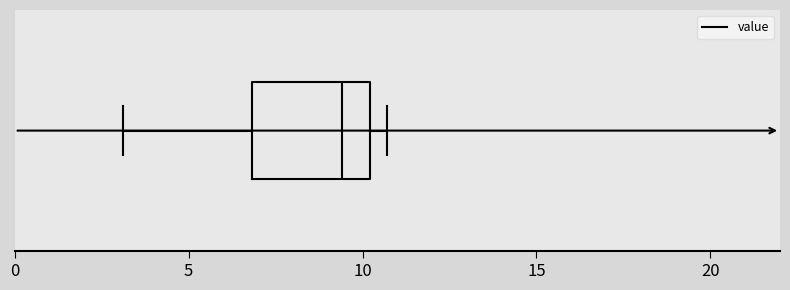

Transcribe this box plot: give where the median line is, the range the box spans, and where the two whiskers end, as read against the x-axis. The values are not printed on the chart, so give them approximately, as read against the axis.

median 9.5, box 7.0 to 10.0, whiskers 3.0 to 10.5